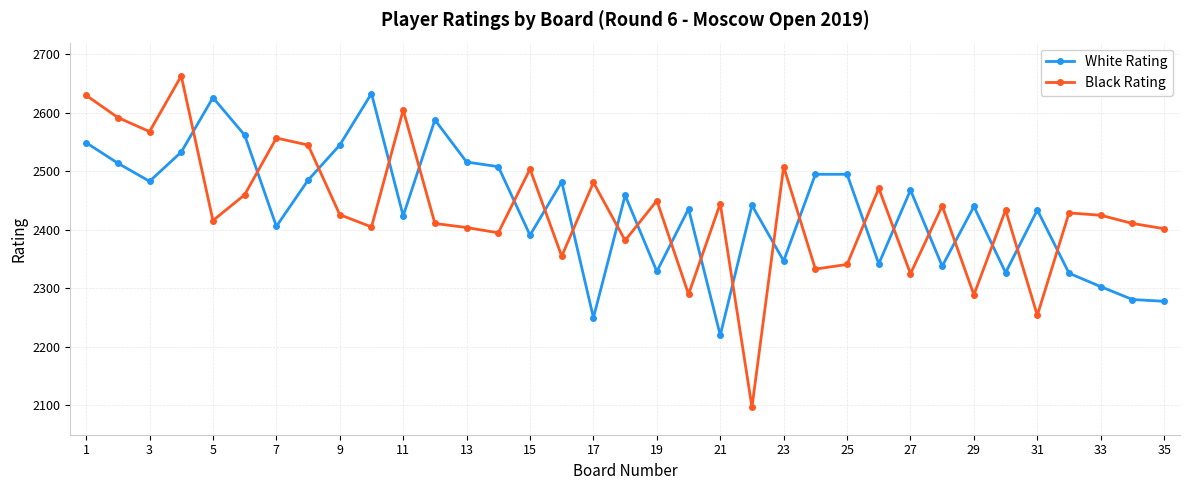

What is the average value of the Black Rating series?

2433